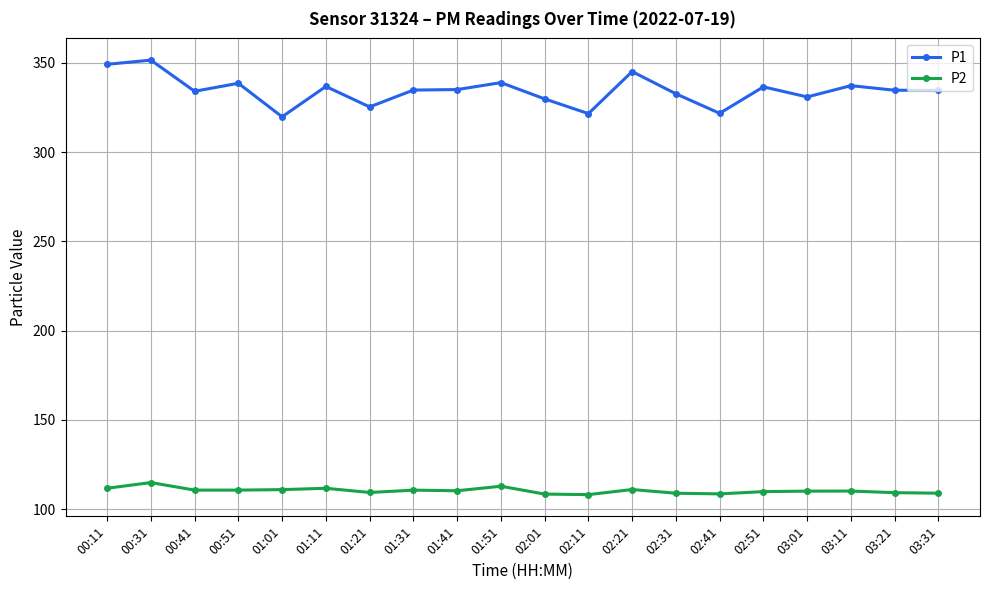

Is it true that P1 equals 593.6 at 02:31?

False